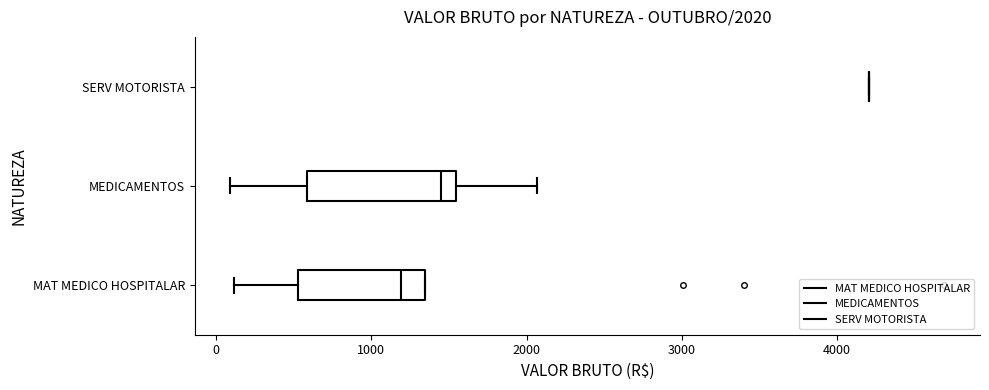

Comparing the boxes themselves (not the whiskers), which one is the widest?

MEDICAMENTOS